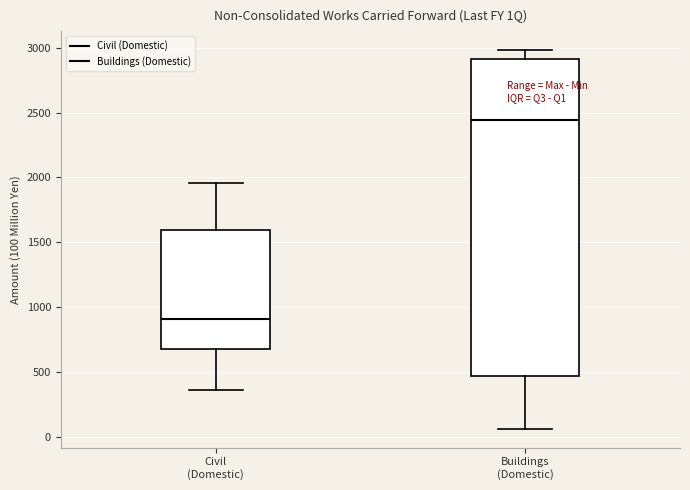

Reading left to right, transcribe this box plot: for each box, give where its median line is, the range the box spans, and where its two whiskers end, as read against the y-axis. The values are not printed on the chart, so give them approximately, as read against the axis.

Civil (Domestic): median 900, box 700 to 1600, whiskers 350 to 1950
Buildings (Domestic): median 2450, box 450 to 2900, whiskers 50 to 3000